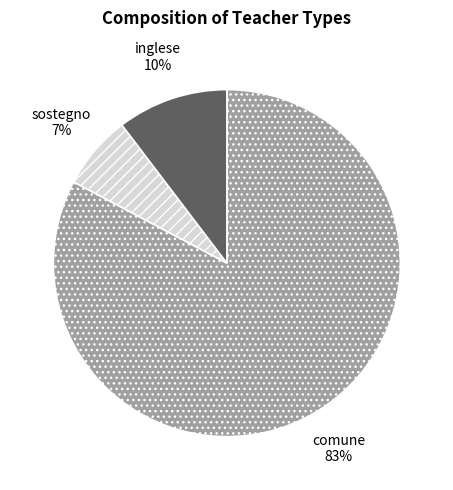

Rank the categories by value from lowest to highest.

sostegno, inglese, comune